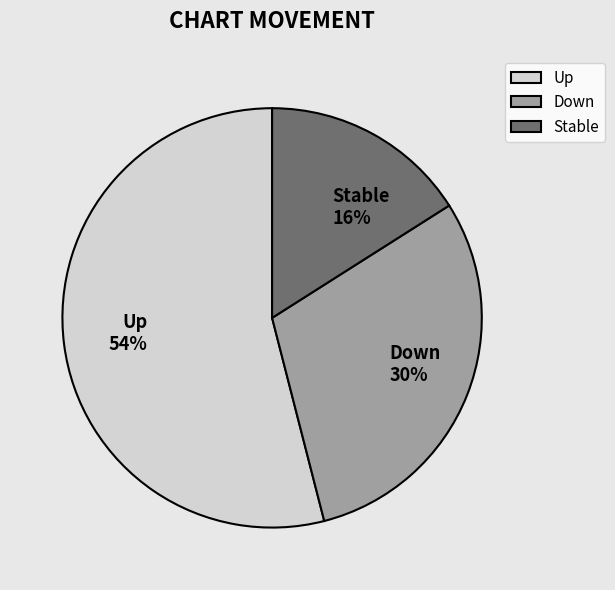

Is the sum of Stable and Up greater than half?

Yes